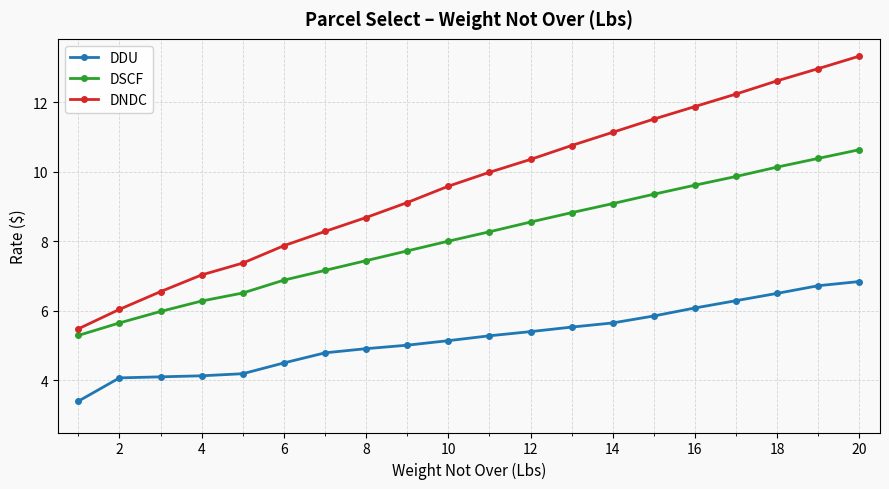

Which series has the widest spread of values?

DNDC